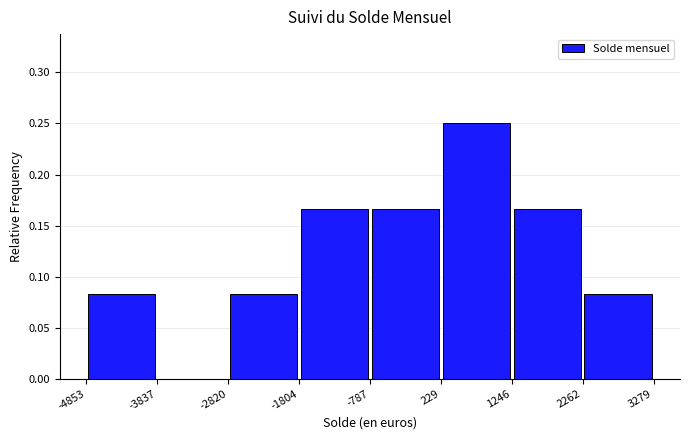

How tall is the bar that spans -787 to 229 on the x-axis? The values are not printed on the chart, so give them approximately, as read against the axis.

0.165